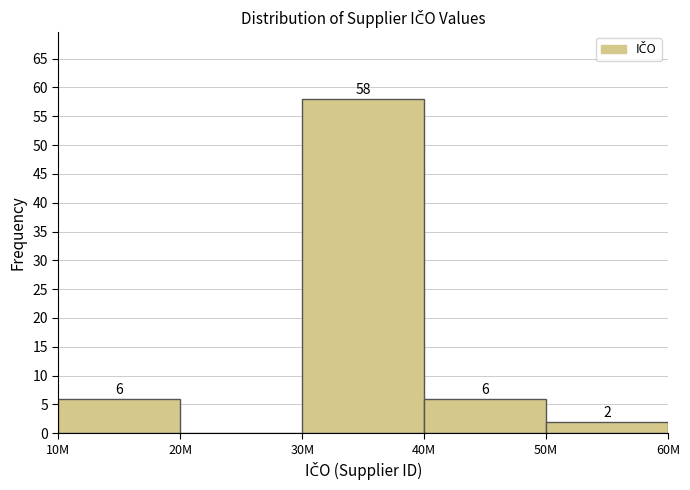

Reading left to right, extract all data points from this chart.

10M=6	20M=0	30M=58	40M=6	50M=2